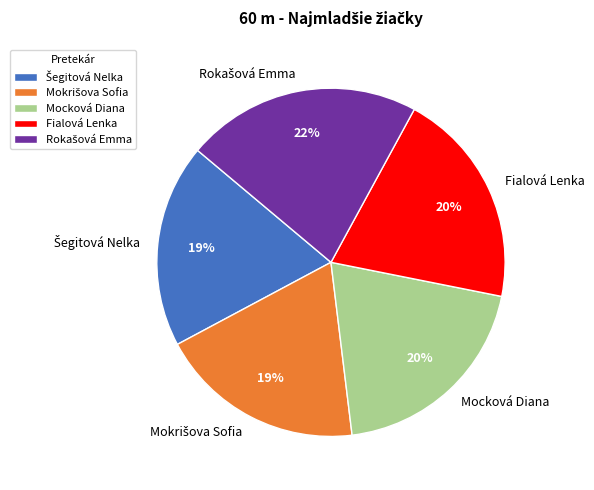

Does any single category account for the majority?

No